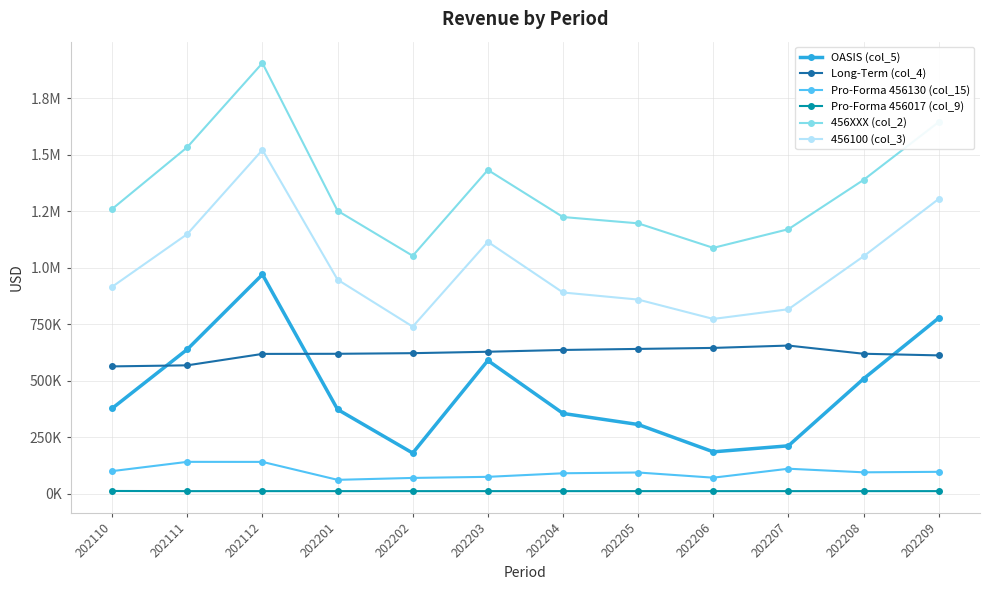

The 456100 (col_3) series shows 384077.1 at 202205. True or false?

False